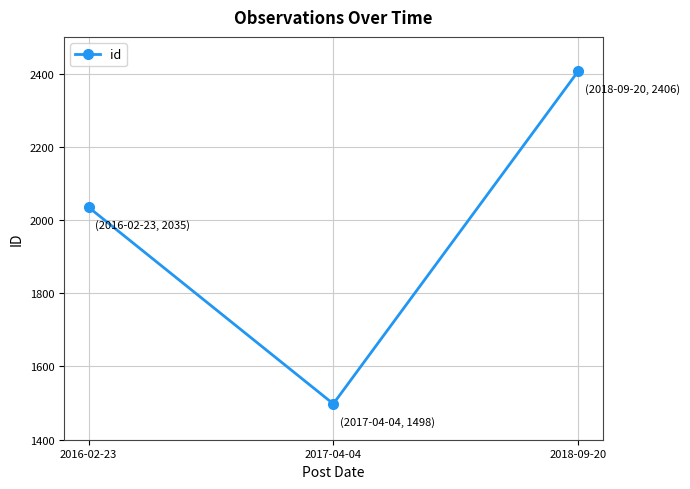

Is it true that the value at 2016-02-23 is 2035?

True